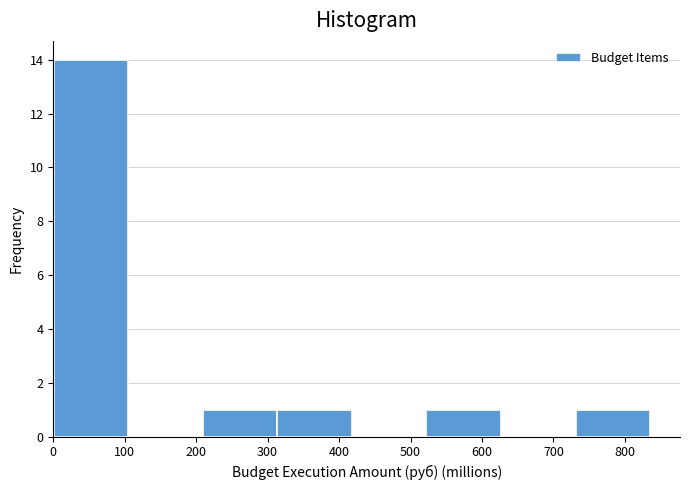

Reading left to right, list every bar in this chart as the range it spans on the x-axis followed by its height. Neither the bar edges nor the heights are printed on the chart, so give them approximately, as read against the axes.

0 to 100: 14
100 to 210: 0
210 to 310: 1
310 to 420: 1
420 to 520: 0
520 to 630: 1
630 to 730: 0
730 to 840: 1